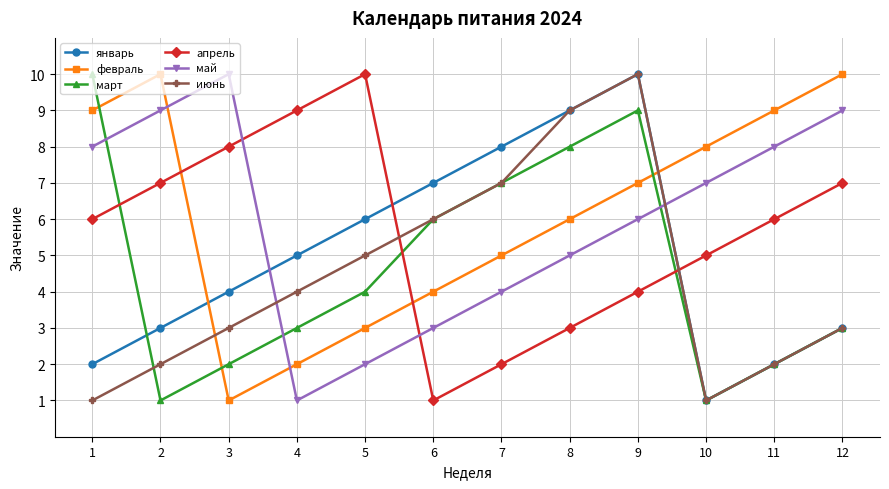

What is the maximum value shown in the chart?

10